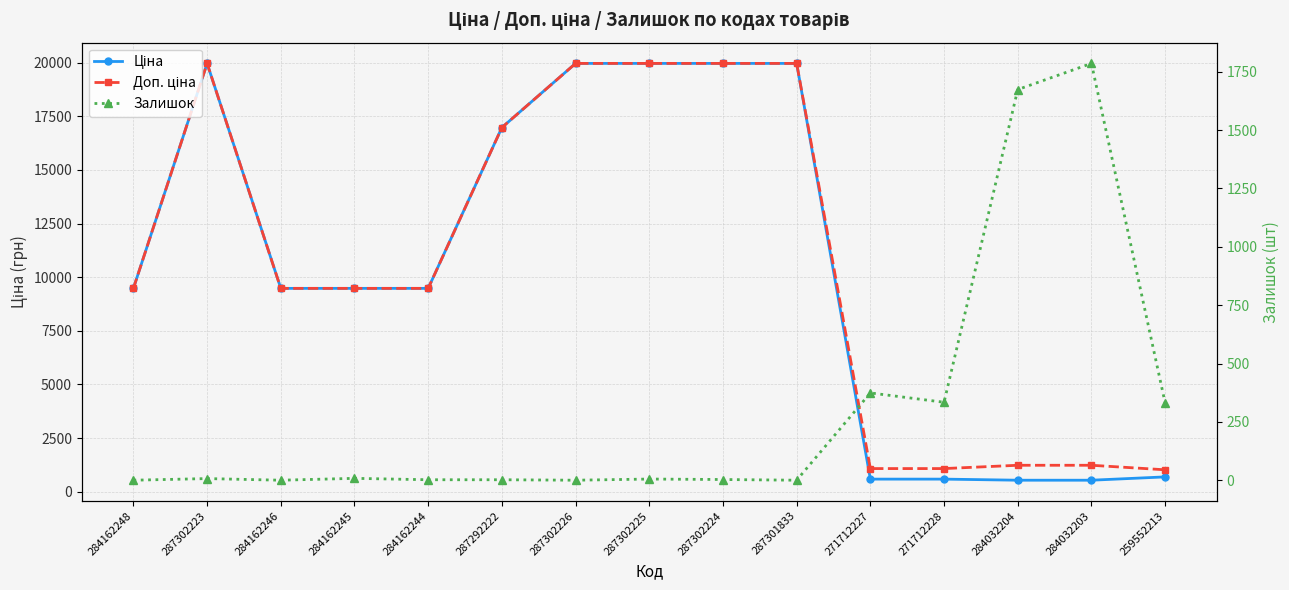

True or false: Залишок and Ціна intersect in this chart.

True